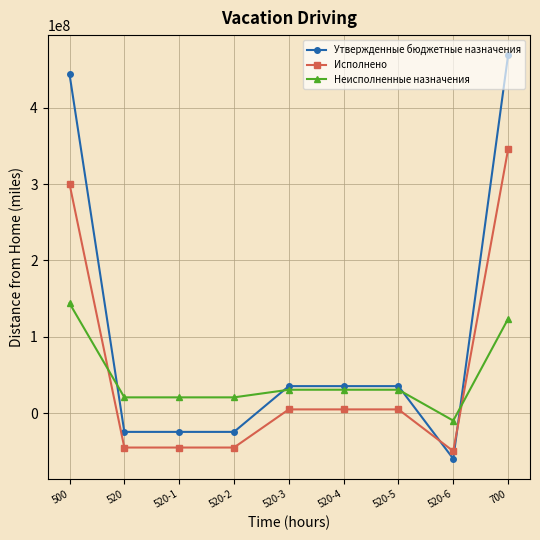

What are all the series names shown in the legend?

Утвержденные бюджетные назначения, Исполнено, Неисполненные назначения